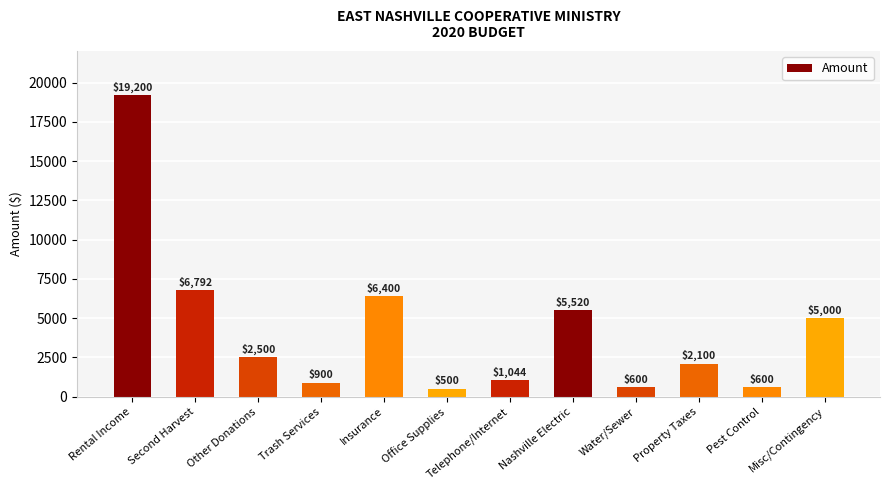

Where is the data nearest to the value 9850?

Second Harvest